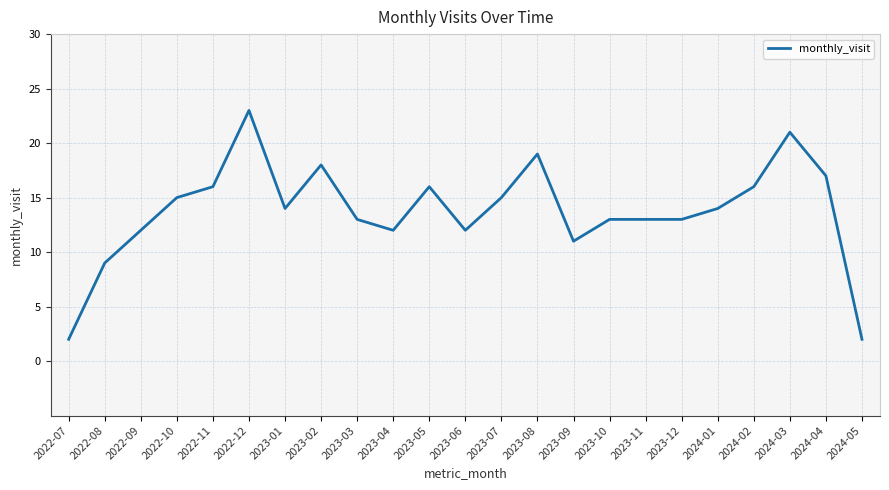

Between 2022-11 and 2022-07, which is larger?

2022-11